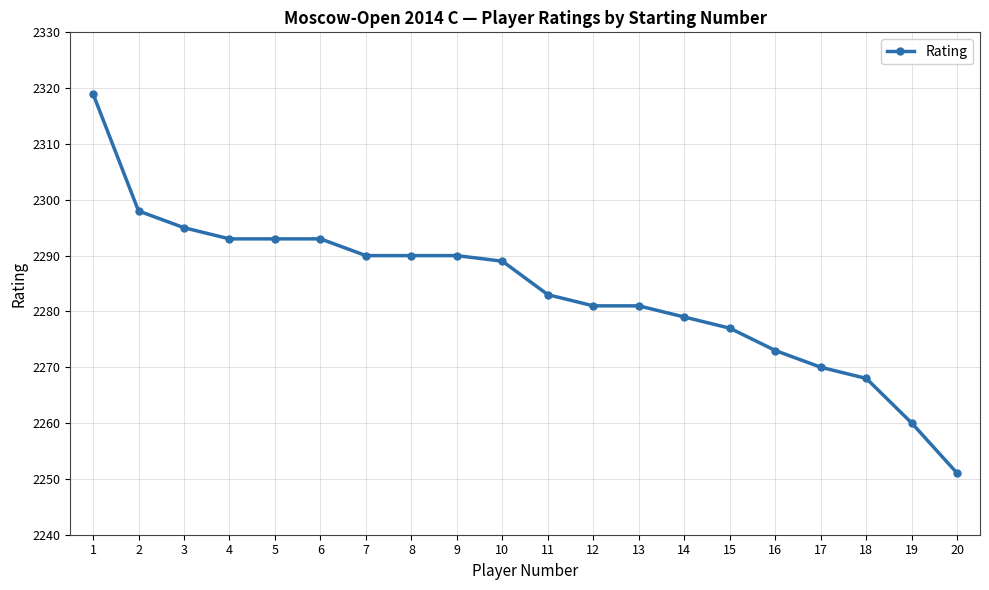

Count the number of data series in this chart.

1